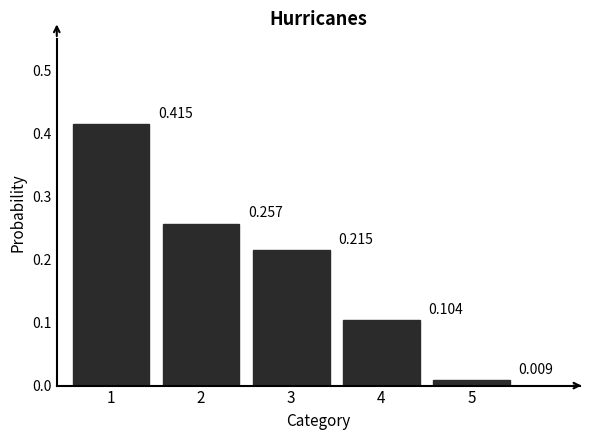

How many bars are there in total?

5